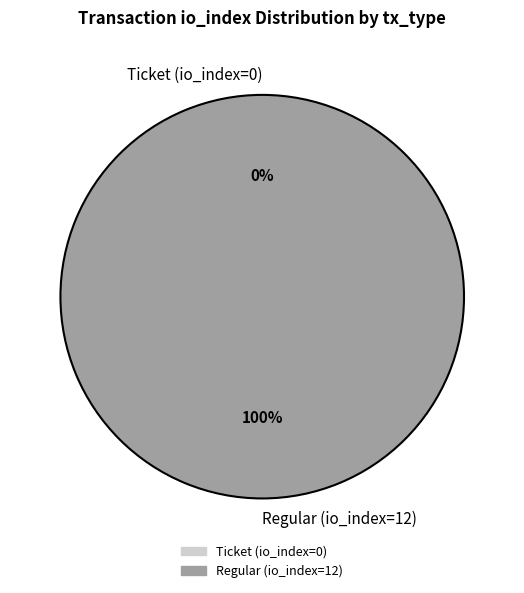

Is it true that Regular (io_index=12) is 100% of the pie?

True